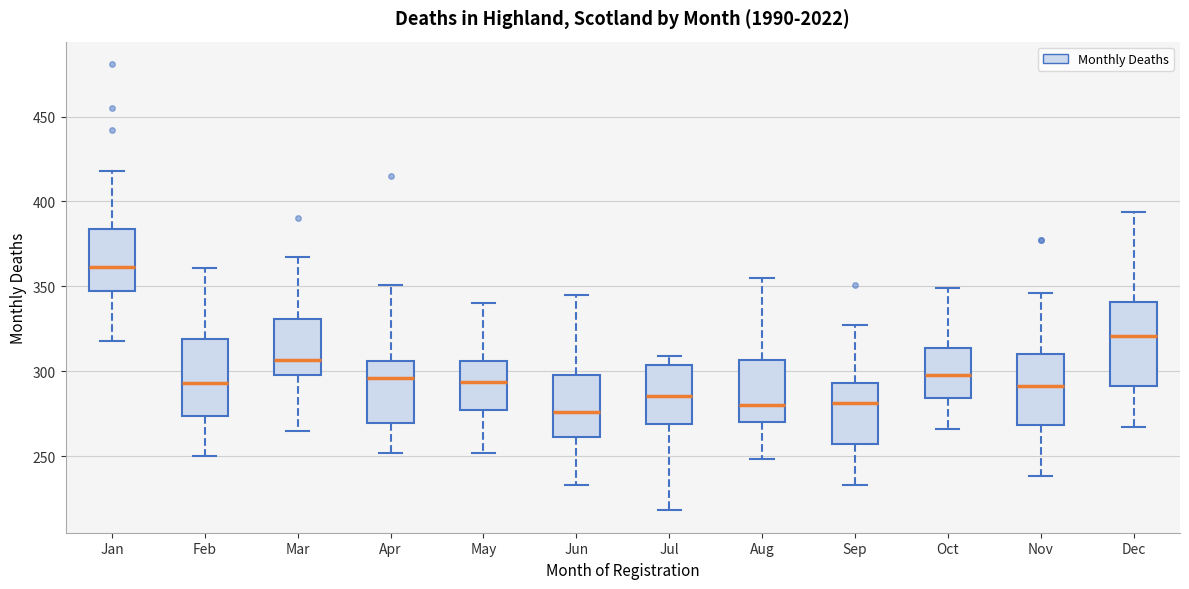

Reading left to right, transcribe this box plot: for each box, give where its median line is, the range the box spans, and where its two whiskers end, as read against the y-axis. The values are not printed on the chart, so give them approximately, as read against the axis.

Jan: median 360, box 345 to 385, whiskers 320 to 420
Feb: median 295, box 275 to 320, whiskers 250 to 360
Mar: median 305, box 300 to 330, whiskers 265 to 365
Apr: median 295, box 270 to 305, whiskers 250 to 350
May: median 295, box 275 to 305, whiskers 250 to 340
Jun: median 275, box 260 to 300, whiskers 235 to 345
Jul: median 285, box 270 to 305, whiskers 220 to 310
Aug: median 280, box 270 to 305, whiskers 250 to 355
Sep: median 280, box 255 to 295, whiskers 235 to 325
Oct: median 300, box 285 to 315, whiskers 265 to 350
Nov: median 290, box 270 to 310, whiskers 240 to 345
Dec: median 320, box 290 to 340, whiskers 265 to 395